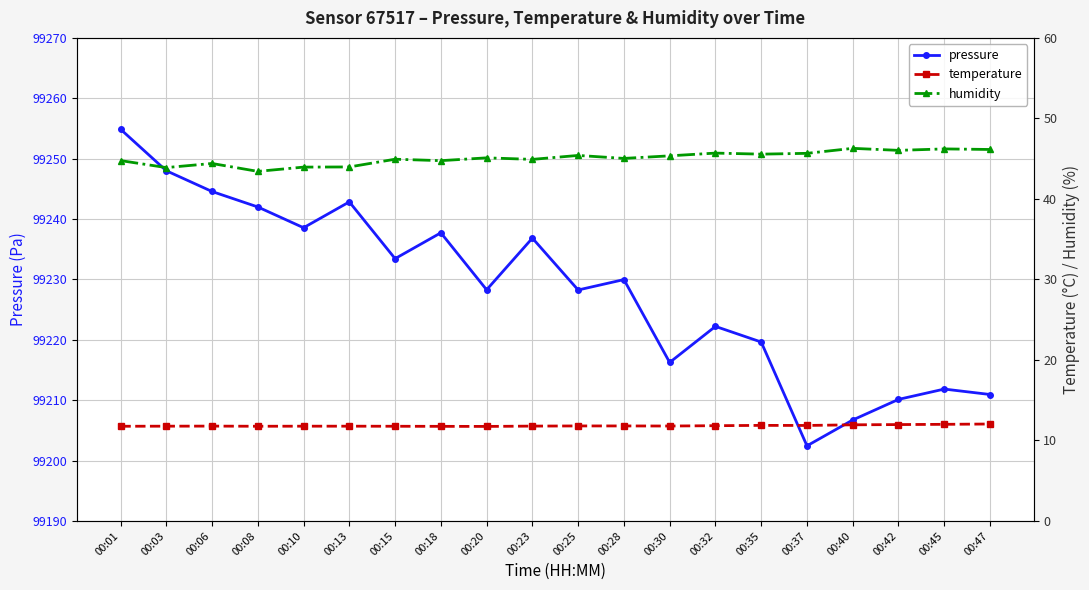

Reading left to right, extract all data points from this chart.

pressure: 00:01=99254.9	00:03=99248.0	00:06=99244.6	00:08=99242.0	00:10=99238.6	00:13=99242.8	00:15=99233.4	00:18=99237.7	00:20=99228.3	00:23=99236.8	00:25=99228.2	00:28=99230.0	00:30=99216.2	00:32=99222.2	00:35=99219.6	00:37=99202.4	00:40=99206.7	00:42=99210.1	00:45=99211.8	00:47=99210.9
temperature: 00:01=11.8	00:03=11.8	00:06=11.8	00:08=11.8	00:10=11.8	00:13=11.8	00:15=11.8	00:18=11.8	00:20=11.7	00:23=11.8	00:25=11.8	00:28=11.8	00:30=11.8	00:32=11.8	00:35=11.9	00:37=11.9	00:40=11.9	00:42=12.0	00:45=12.0	00:47=12.0
humidity: 00:01=44.8	00:03=43.9	00:06=44.4	00:08=43.4	00:10=44.0	00:13=44.0	00:15=44.9	00:18=44.8	00:20=45.1	00:23=44.9	00:25=45.4	00:28=45.0	00:30=45.4	00:32=45.7	00:35=45.6	00:37=45.7	00:40=46.3	00:42=46.0	00:45=46.2	00:47=46.1